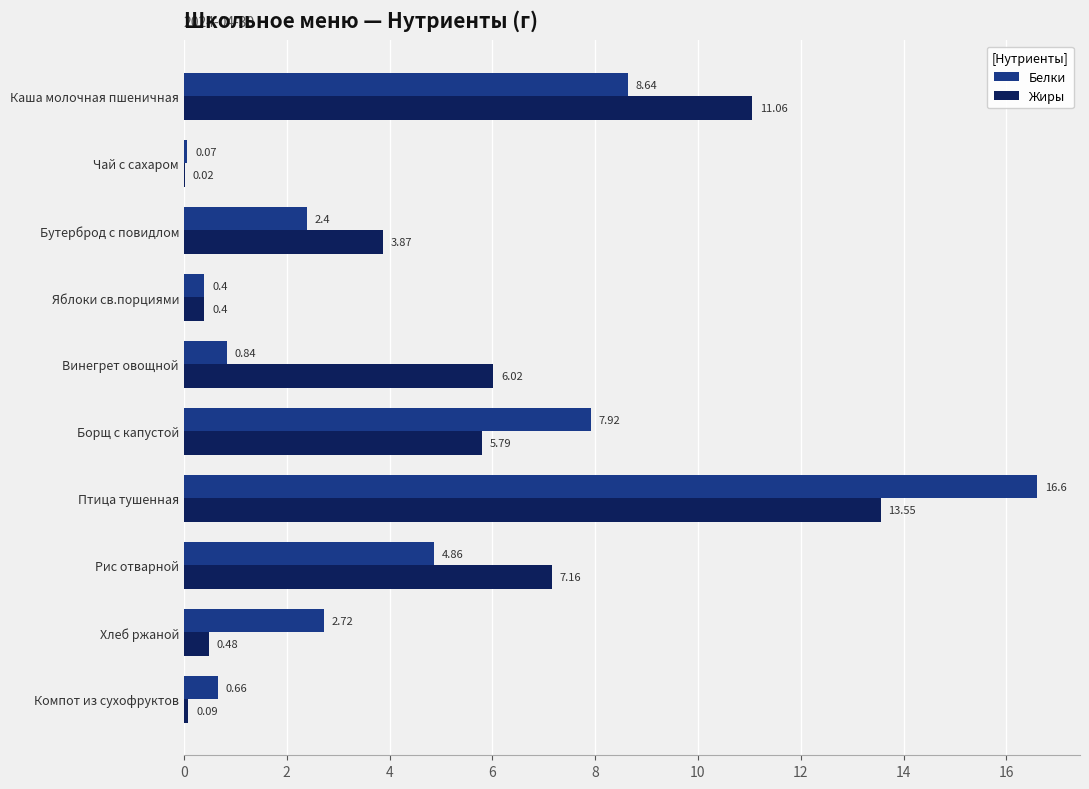

Where is Жиры nearest to the value 6?

Винегрет овощной